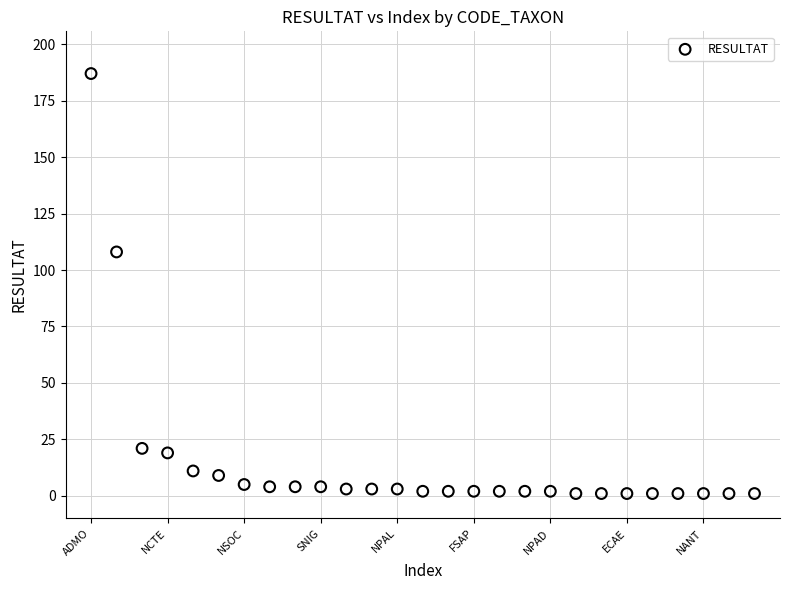

What is the range of Y values (max minus min)?

186